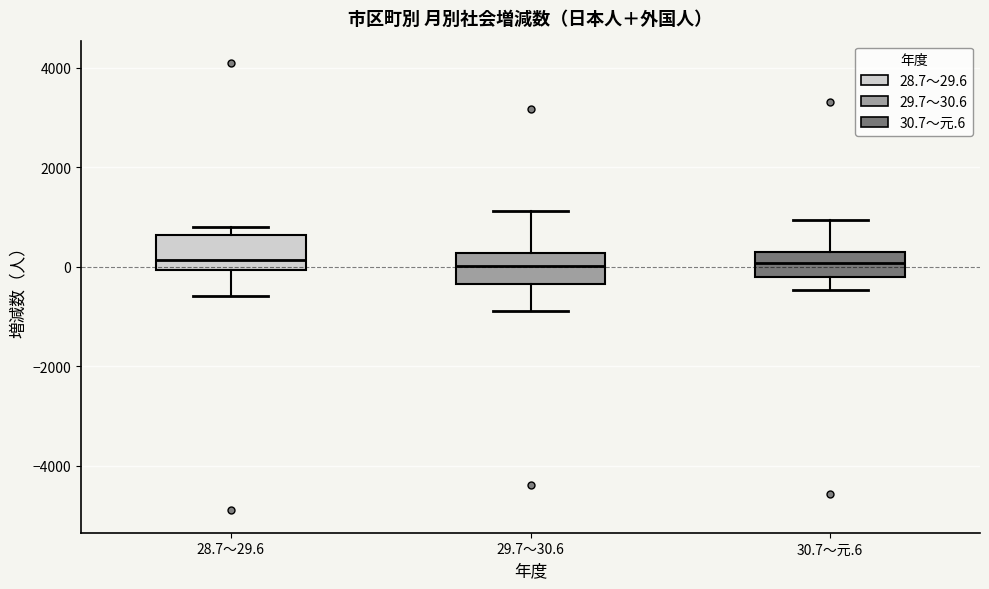

Reading left to right, read every box against the y-axis: the position of its median line, the range the box covers, and the ends of its whiskers. The values are not printed on the chart, so give them approximately, as read against the axis.

28.7～29.6: median 200, box 0 to 600, whiskers -600 to 800
29.7～30.6: median 0, box -400 to 200, whiskers -800 to 1200
30.7～元.6: median 0, box -200 to 400, whiskers -400 to 1000